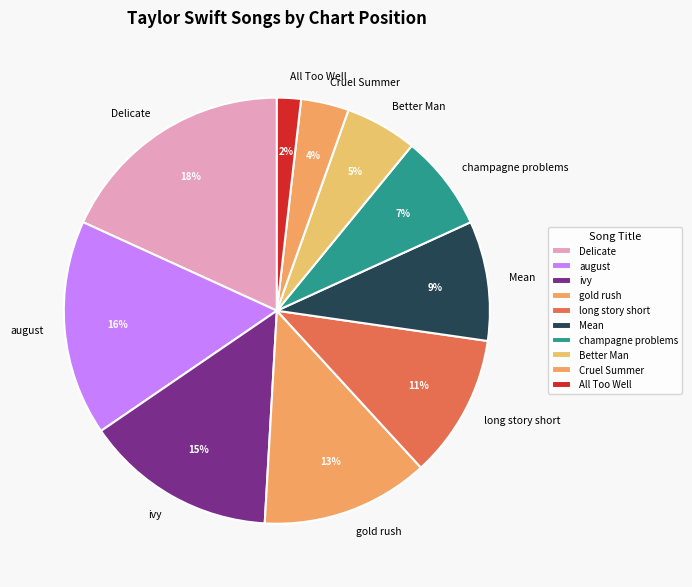

To the nearest percent, what portion does long story short represent?

11%